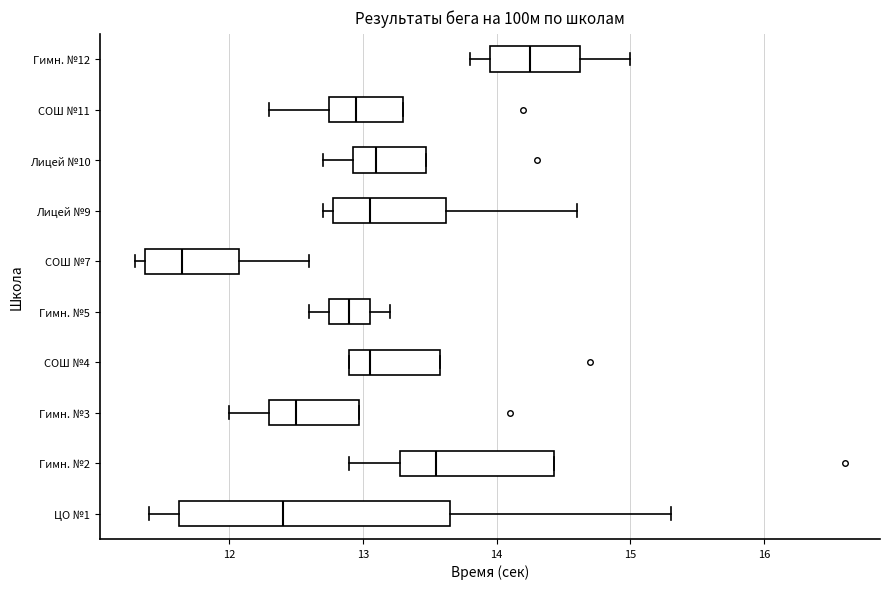

Which box is the widest, from its left edge to its right edge?

ЦО №1